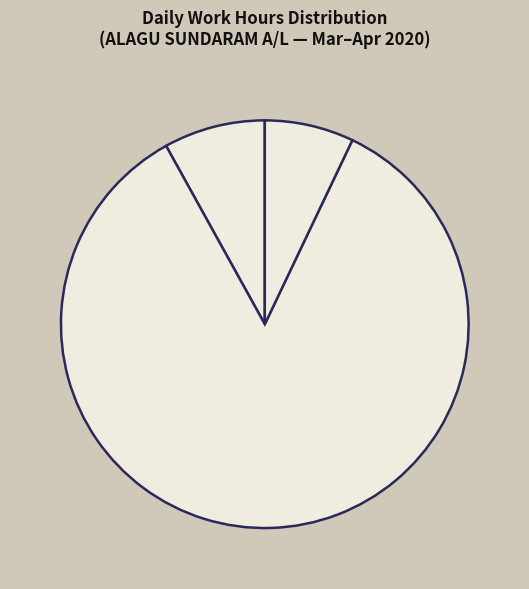

Which category accounts for the majority?

Weekday